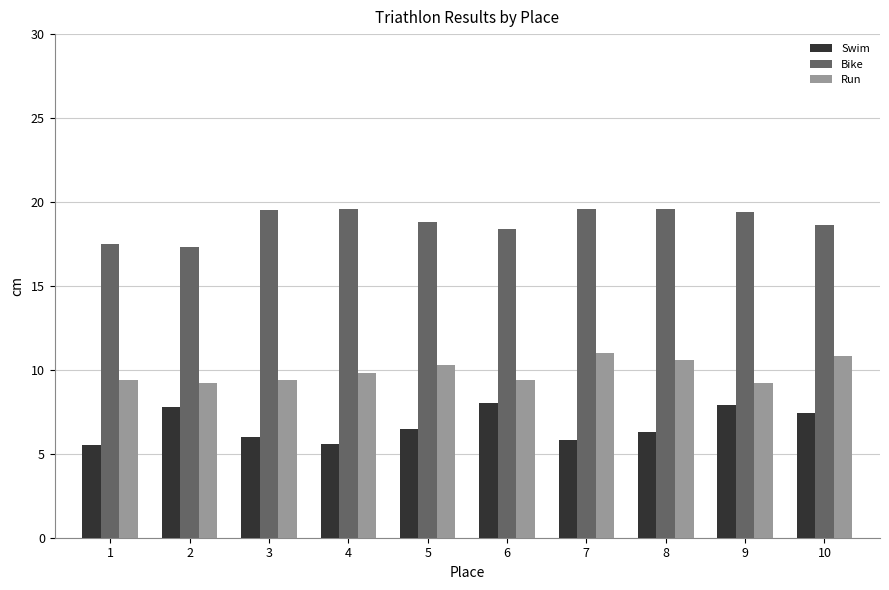

The Swim series shows 5.6 at 4. True or false?

True